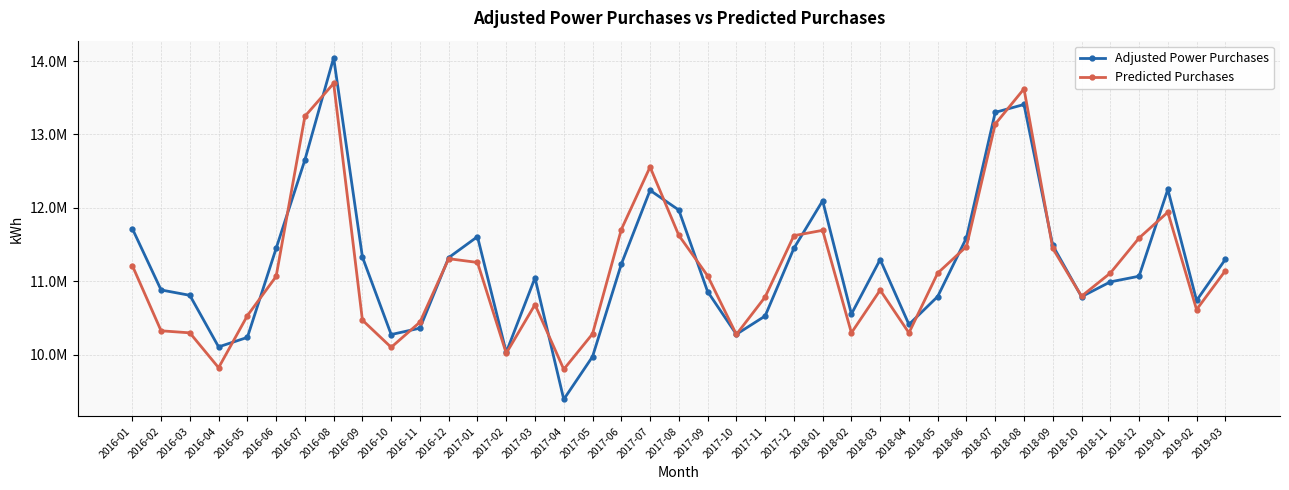

What is the label of the 4th point from the right?

2018-12